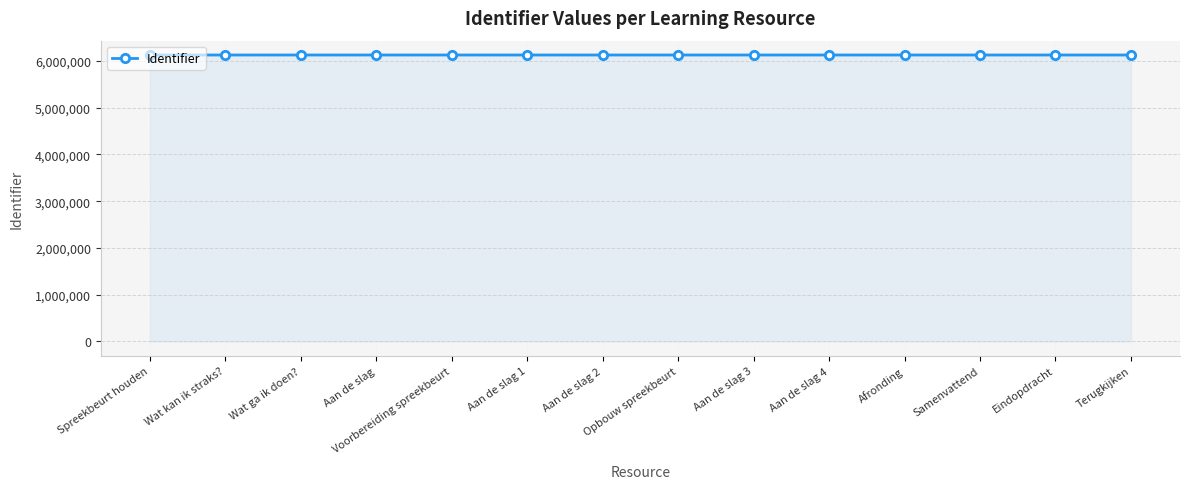

What is the approximate value at Opbouw spreekbeurt, to the nearest 5?

6128420